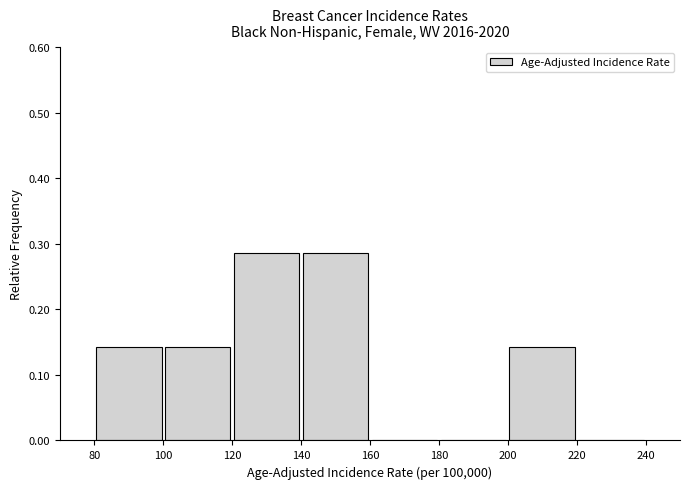

How tall is the bar that spans 80 to 100 on the x-axis? The values are not printed on the chart, so give them approximately, as read against the axis.

0.14